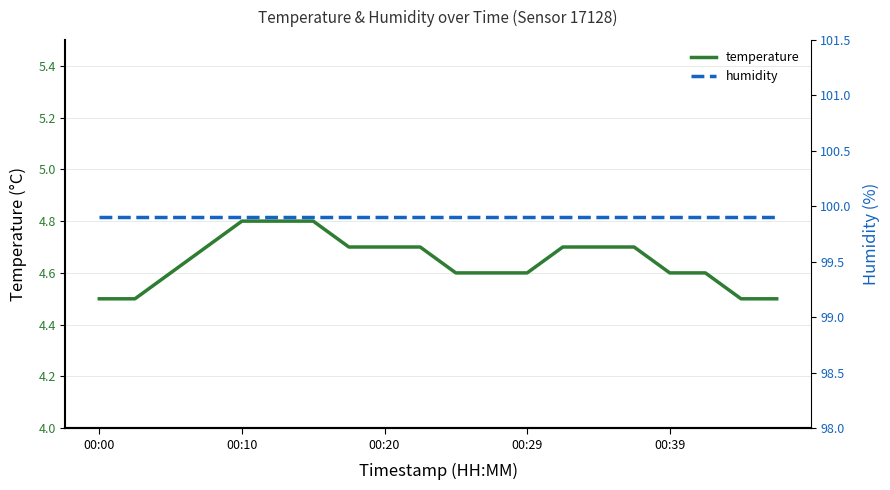

List the series in order of their peak value, lowest first.

temperature, humidity